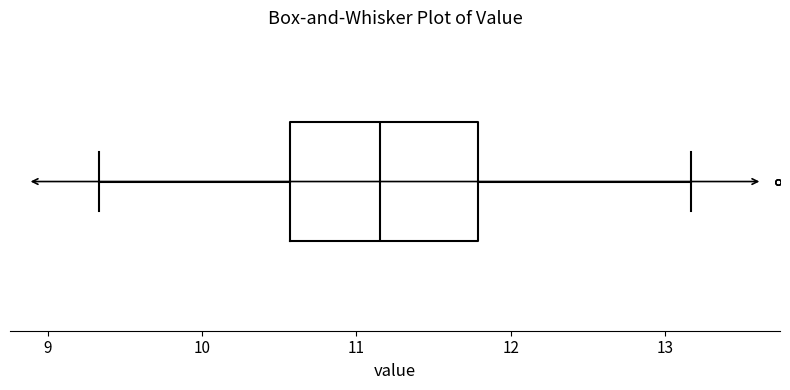

Transcribe this box plot: give where the median line is, the range the box spans, and where the two whiskers end, as read against the x-axis. The values are not printed on the chart, so give them approximately, as read against the axis.

median 11.2, box 10.6 to 11.8, whiskers 9.3 to 13.2